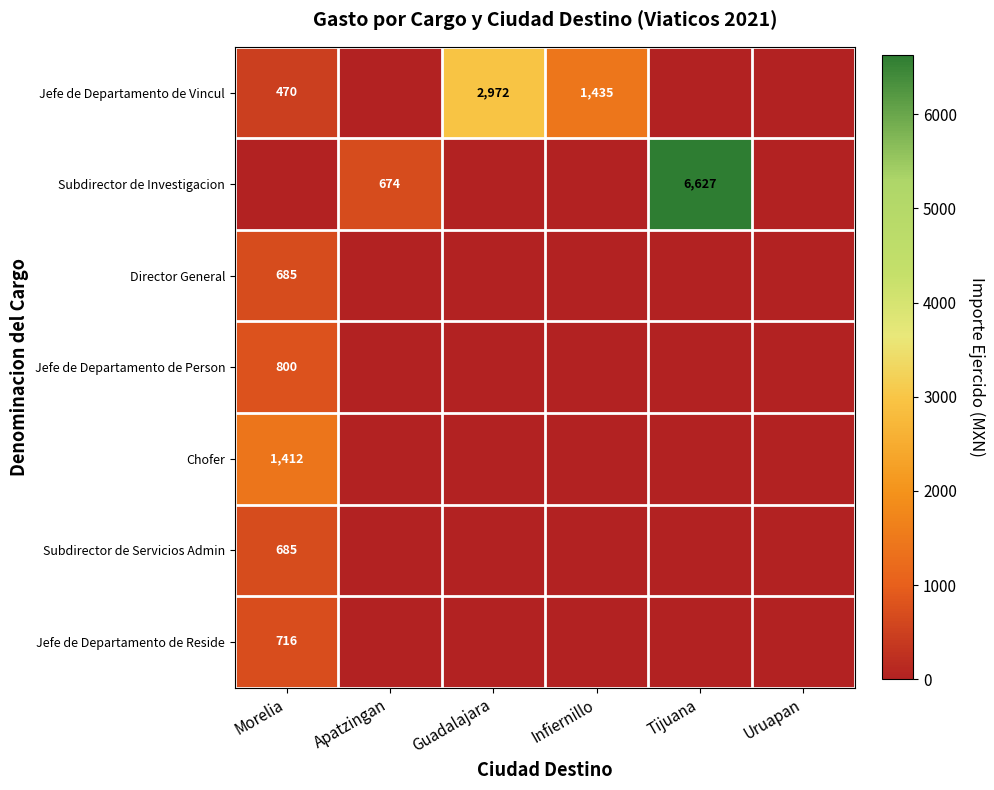

Which label corresponds to the largest value in the chart?

Tijuana